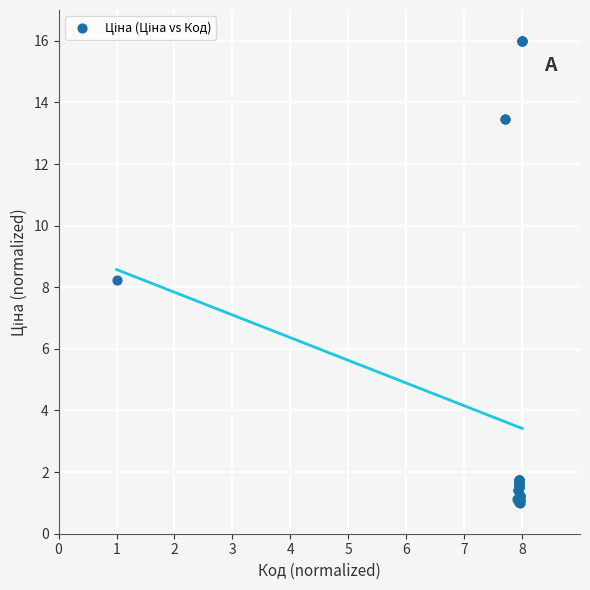

What Y value in the scatter plot is closest to 8?

8.2